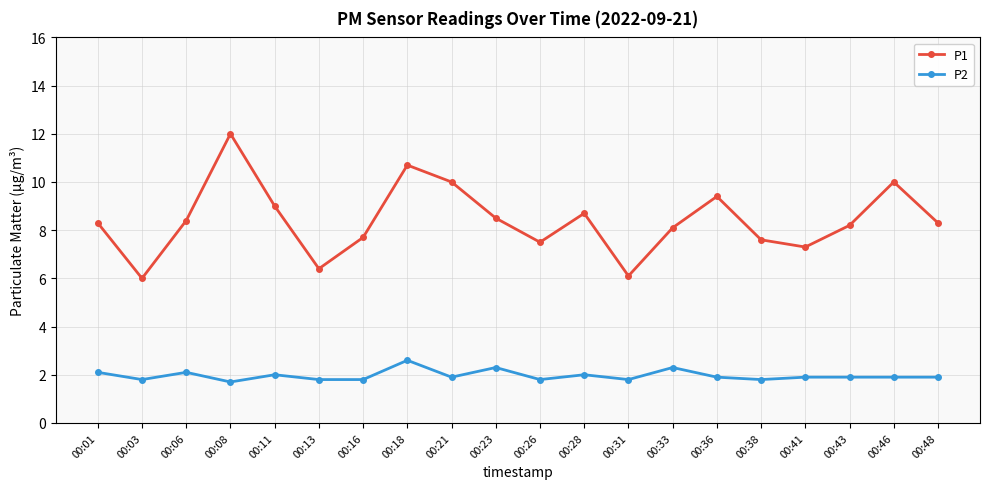

What is the difference between the highest and lowest values at 00:16?

5.9